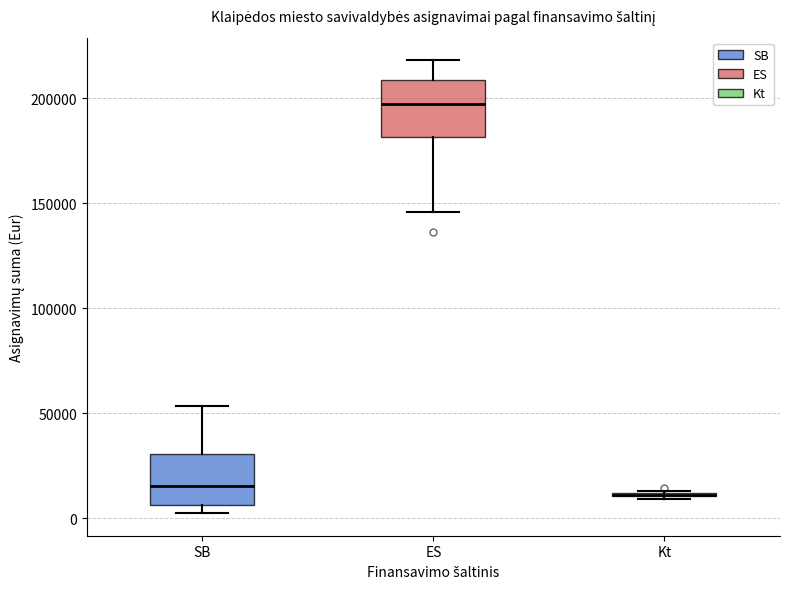

Where is the upper edge of the box for ES on the y-axis? The values are not printed on the chart, so give them approximately, as read against the axis.

210000